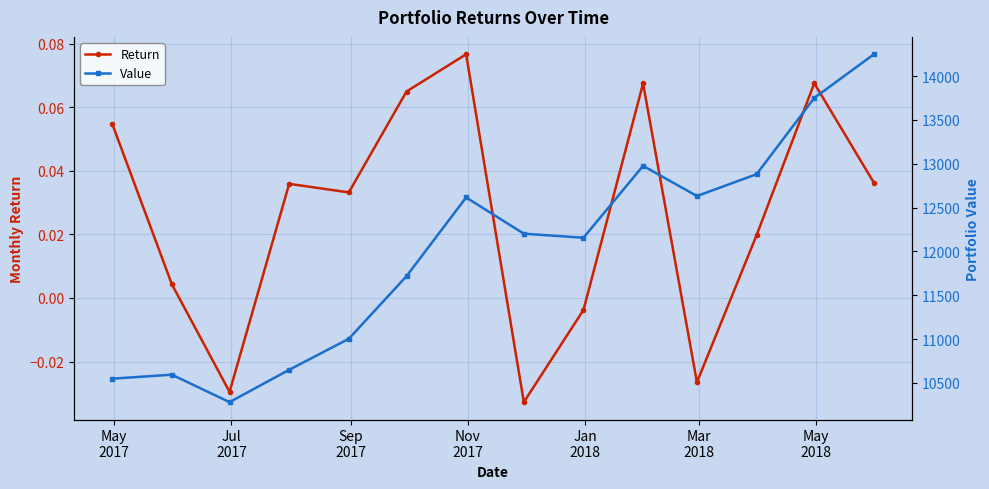

Reading left to right, extract all data points from this chart.

Return: 0.1	0.0	-0.0	0.0	0.0	0.1	0.1	-0.0	-0.0	0.1	-0.0	0.0	0.1	0.0
Value: 10547.6	10592.9	10280.0	10648.9	11002.4	11716.8	12614.8	12201.4	12155.2	12975.2	12631.0	12880.0	13749.8	14248.1